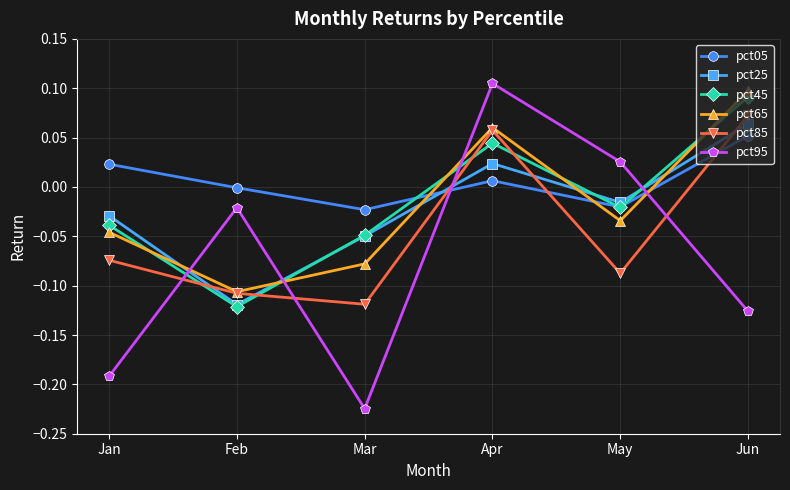

List the labels in order of pct95 value, smallest first.

Mar, Jan, Jun, Feb, May, Apr